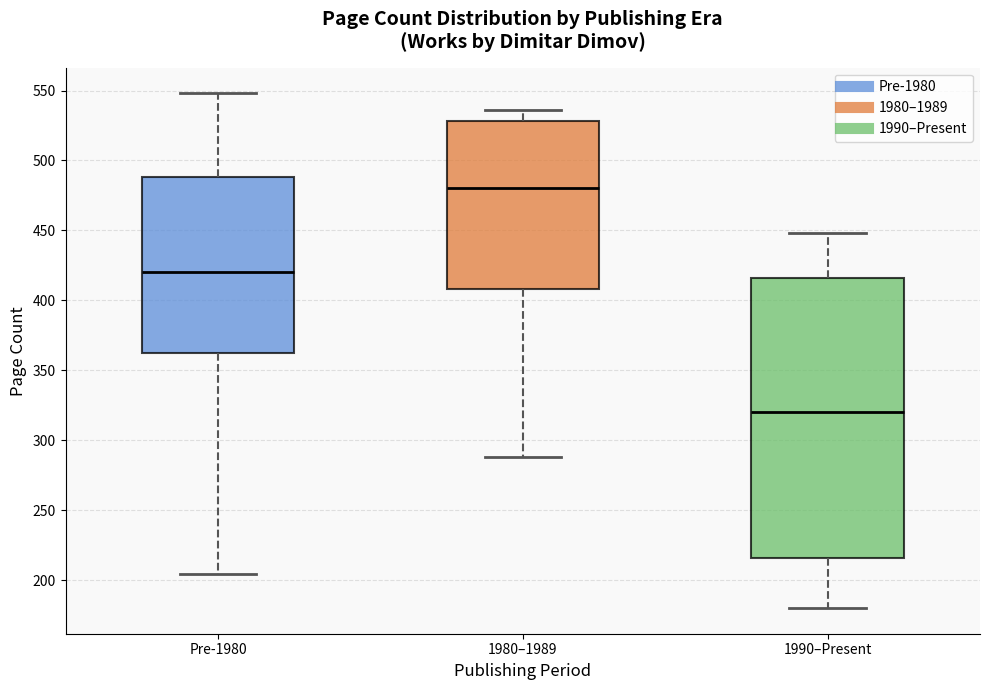

Which box's median line is the highest?

1980–1989